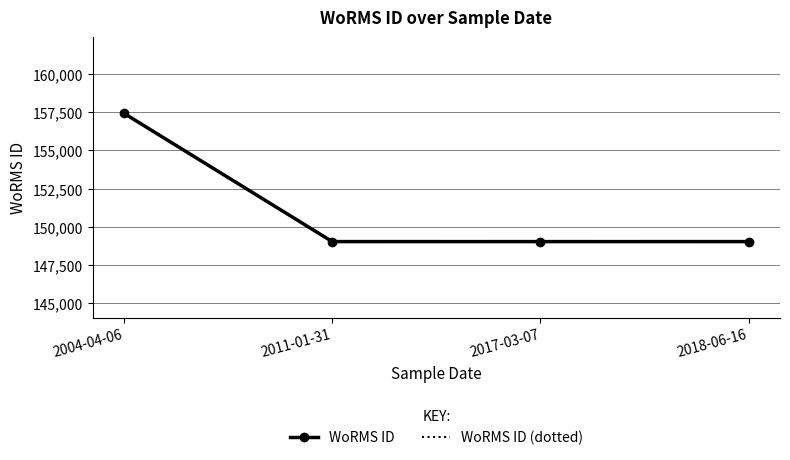

What is the sum of the WoRMS ID (dotted) values at 2018-06-16 and 2017-03-07?

298045